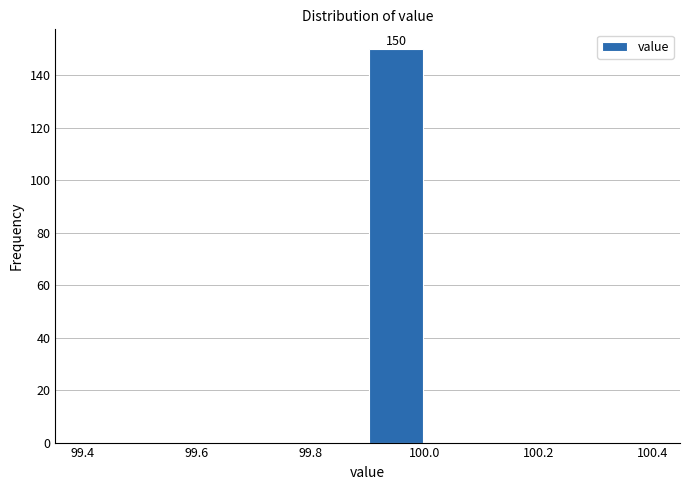

Over which range of the x-axis is the bar tallest?

99.9 to 100.0